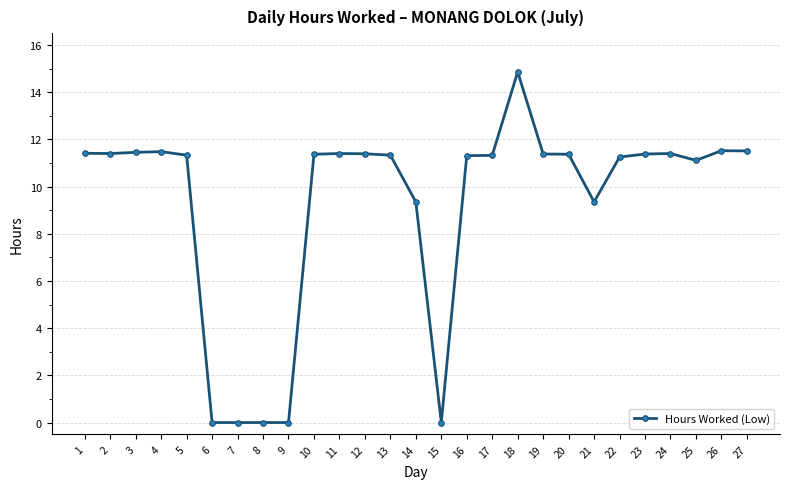

What is the sum of all values?

249.7